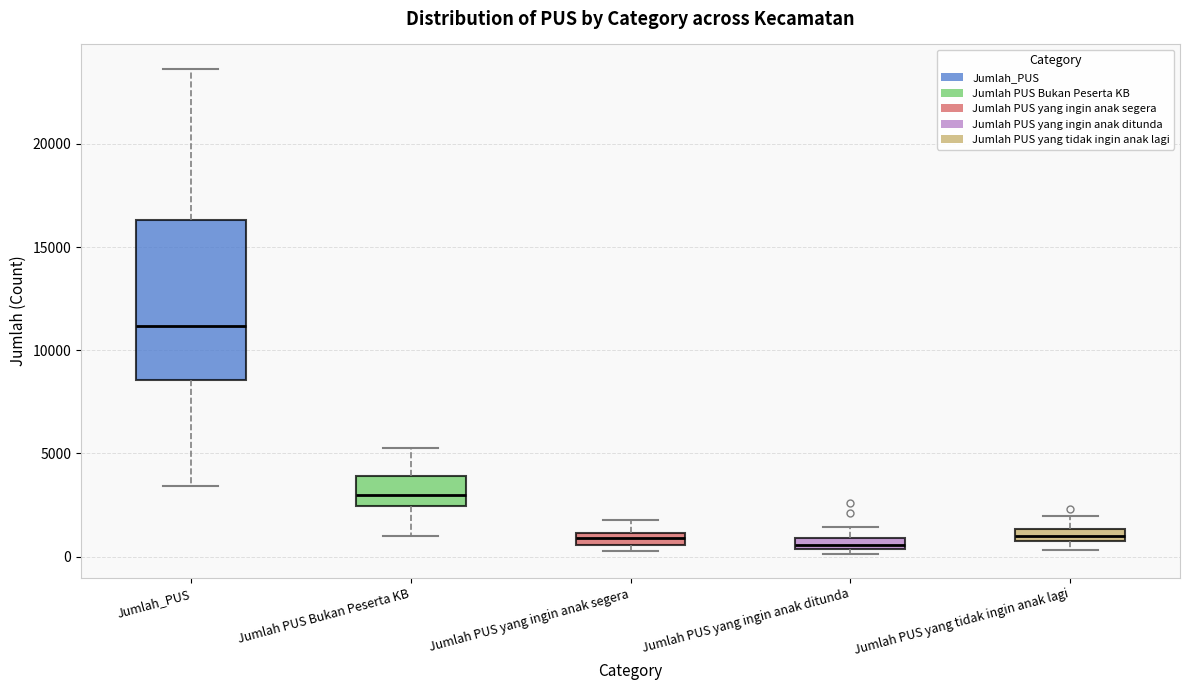

Where is the upper edge of the box for Jumlah PUS Bukan Peserta KB on the y-axis? The values are not printed on the chart, so give them approximately, as read against the axis.

4000